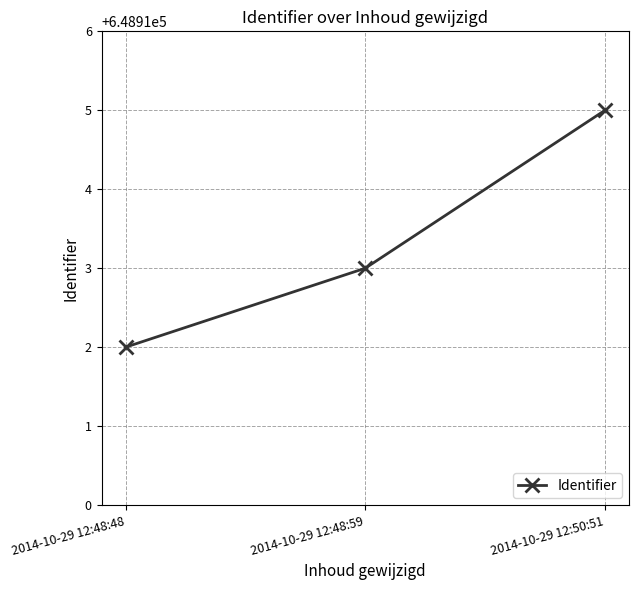

The chart shows a value of 1038516 at 2014-10-29 12:48:48. True or false?

False